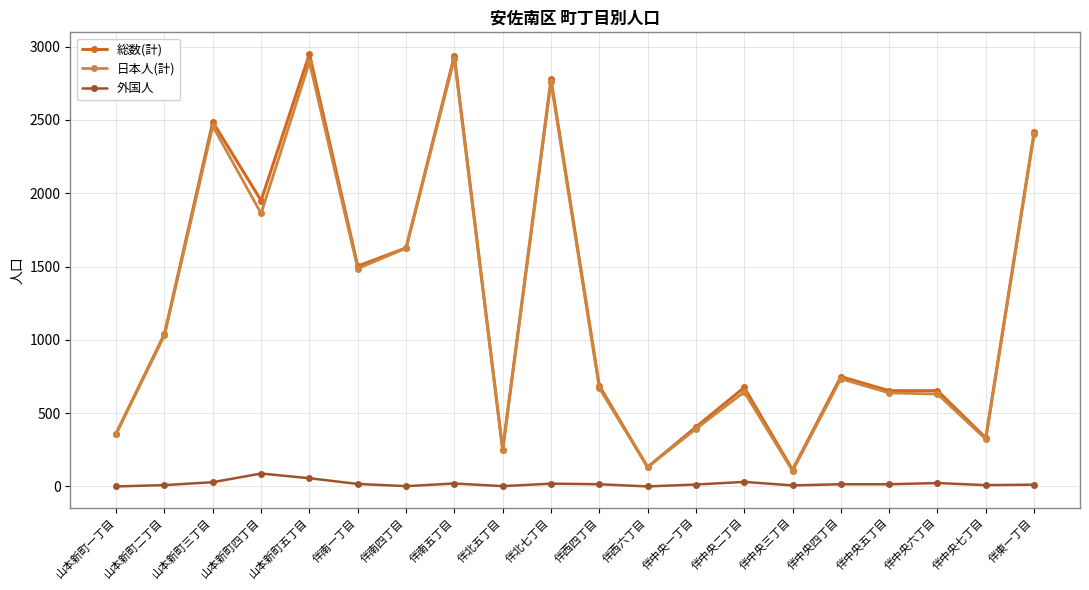

What is the maximum value for 外国人?

88